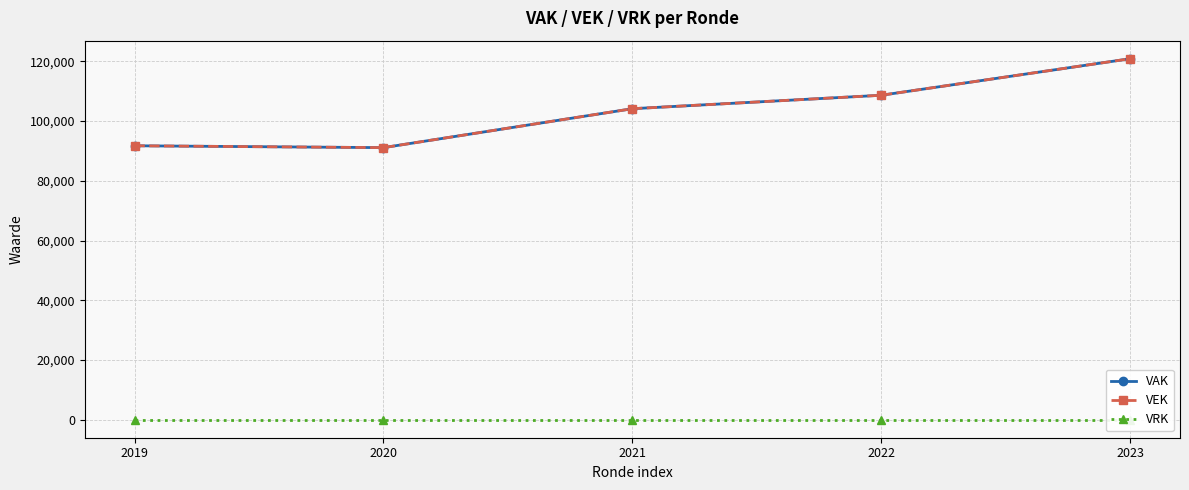

Where is VAK nearest to the value 106016?

2021